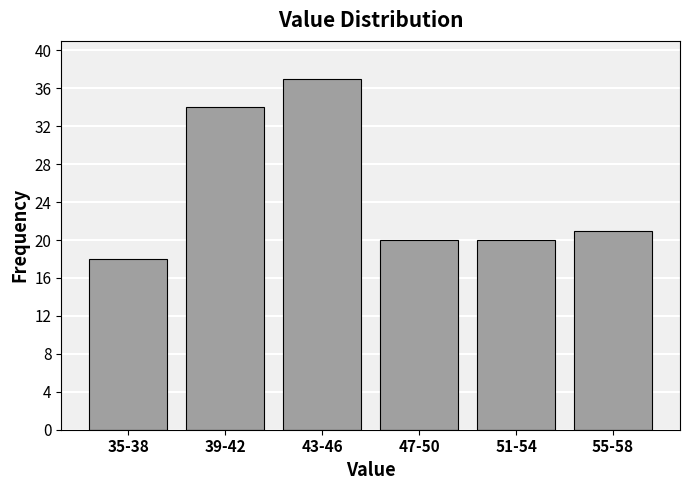

Reading right to left, what are all the values shown in this chart?

21	20	20	37	34	18